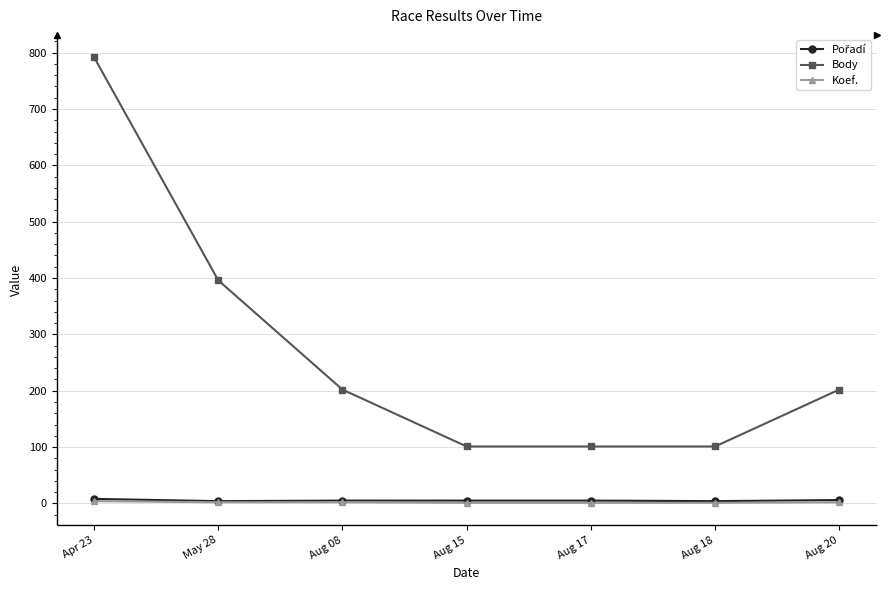

At which category is the sum across all series the highest?

Apr 23